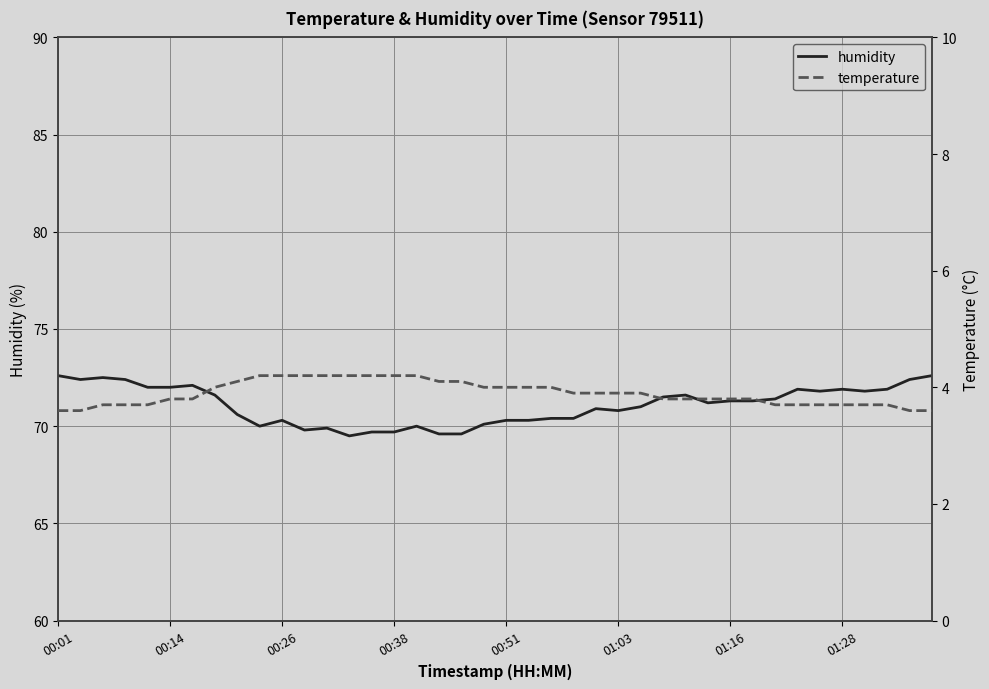

Rank the series by their maximum value, from highest to lowest.

humidity, temperature